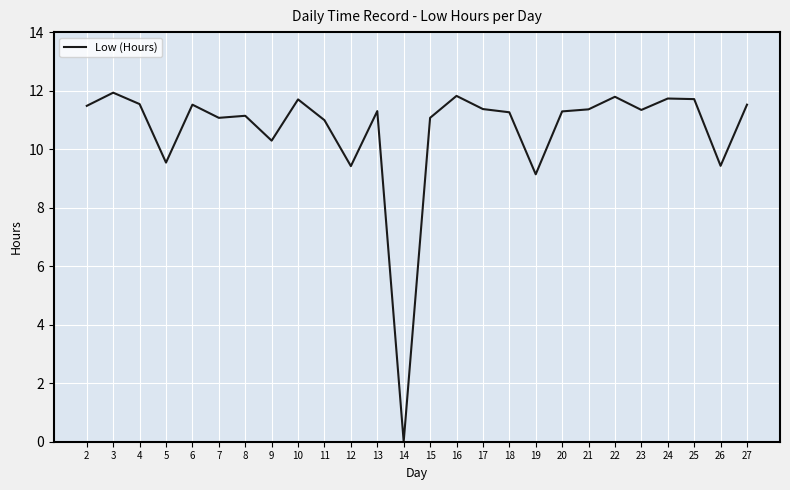

Read the value at 6.

11.5